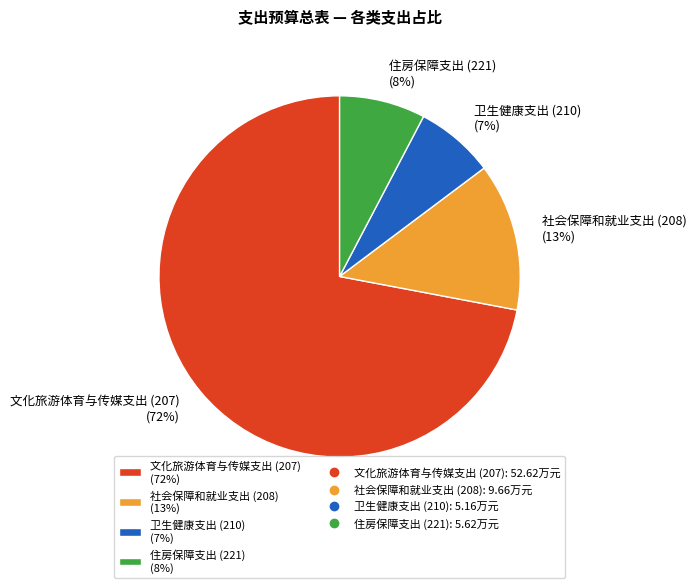

The 住房保障支出 (221) slice represents 1% of the pie. True or false?

False